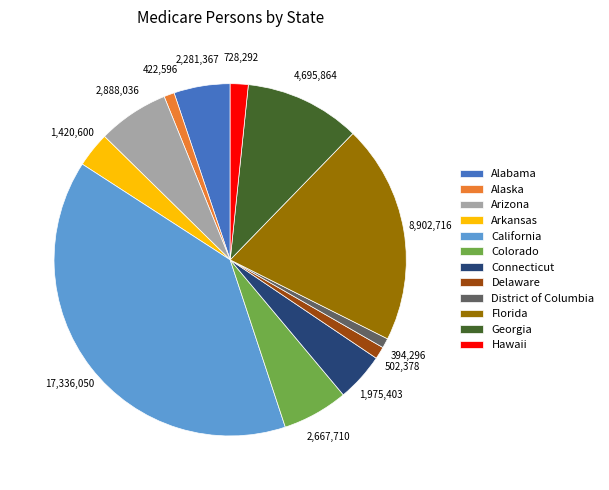

Is there a majority slice in this chart?

No